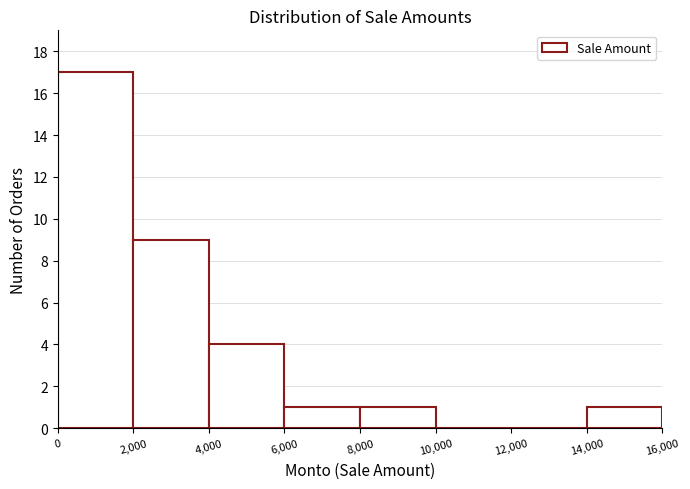

How tall is the bar that spans 0 to 2,000 on the x-axis? The values are not printed on the chart, so give them approximately, as read against the axis.

17